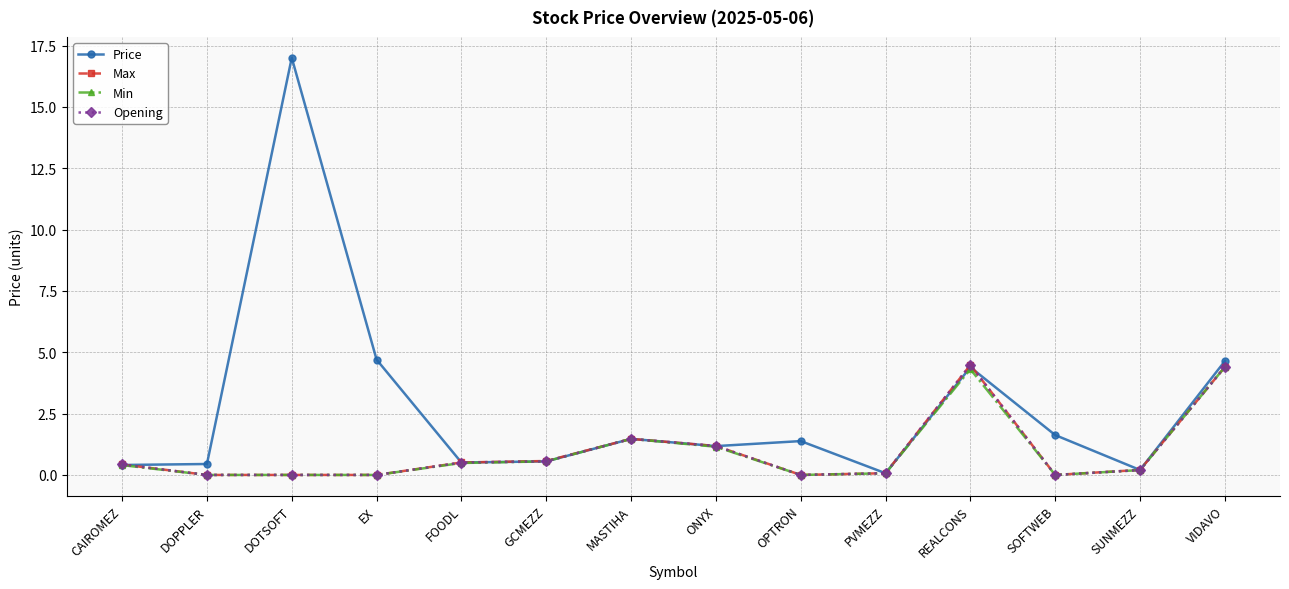

Is it true that Opening equals 7.8 at REALCONS?

False